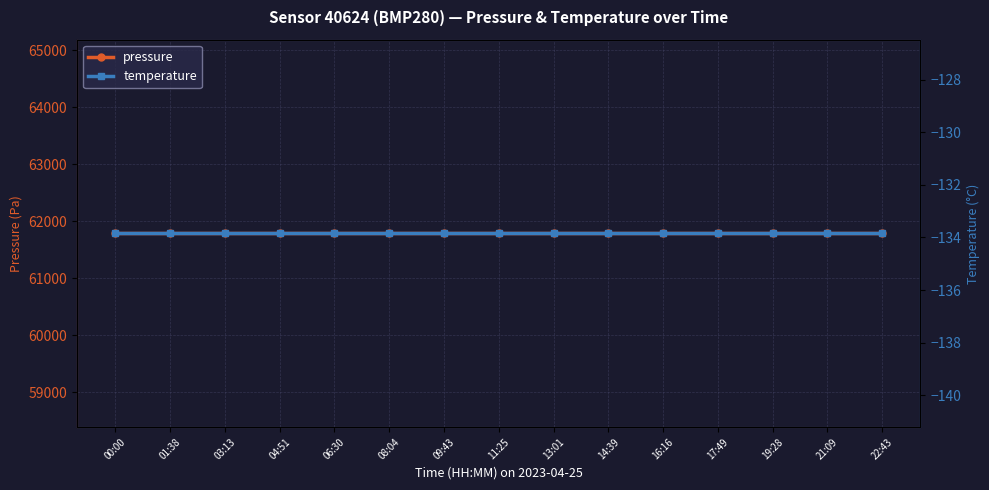

Read the pressure value at 17:49.

61787.9